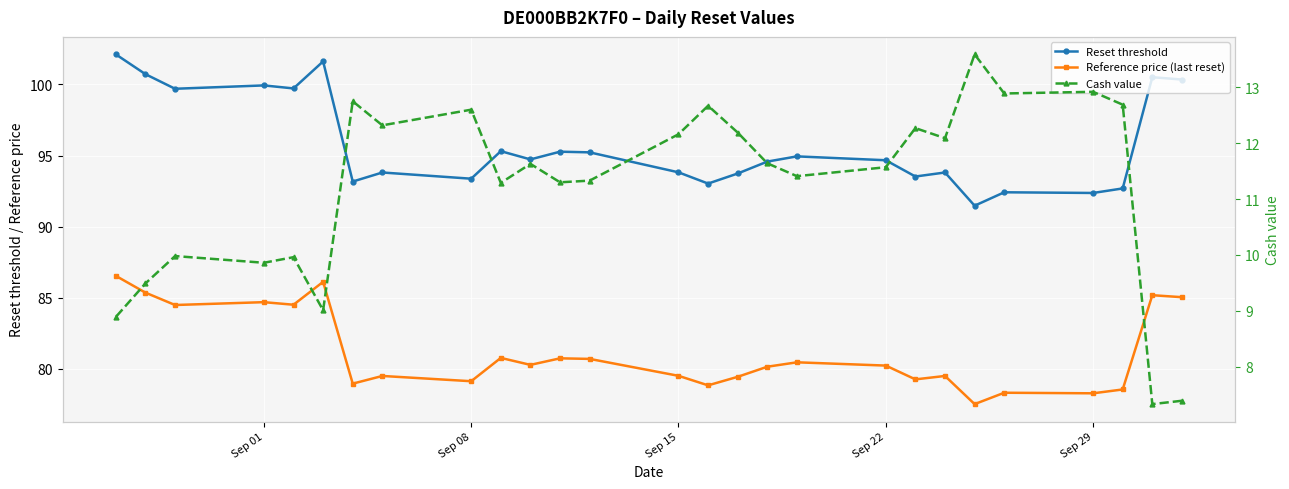

Is the value of Reference price (last reset) at 19 greater than the value of Reset threshold at 23?

No